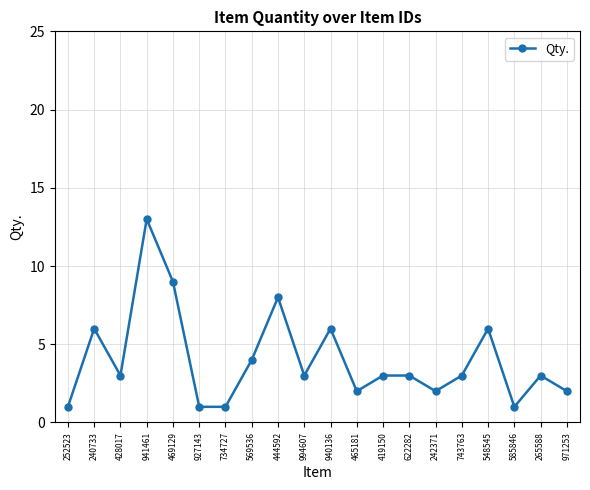

What is the sum of all values?

80